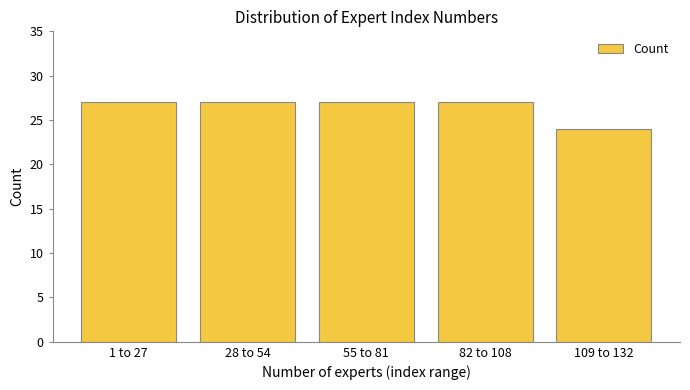

Reading right to left, transcribe all the data shown in this chart.

109 to 132=24	82 to 108=27	55 to 81=27	28 to 54=27	1 to 27=27